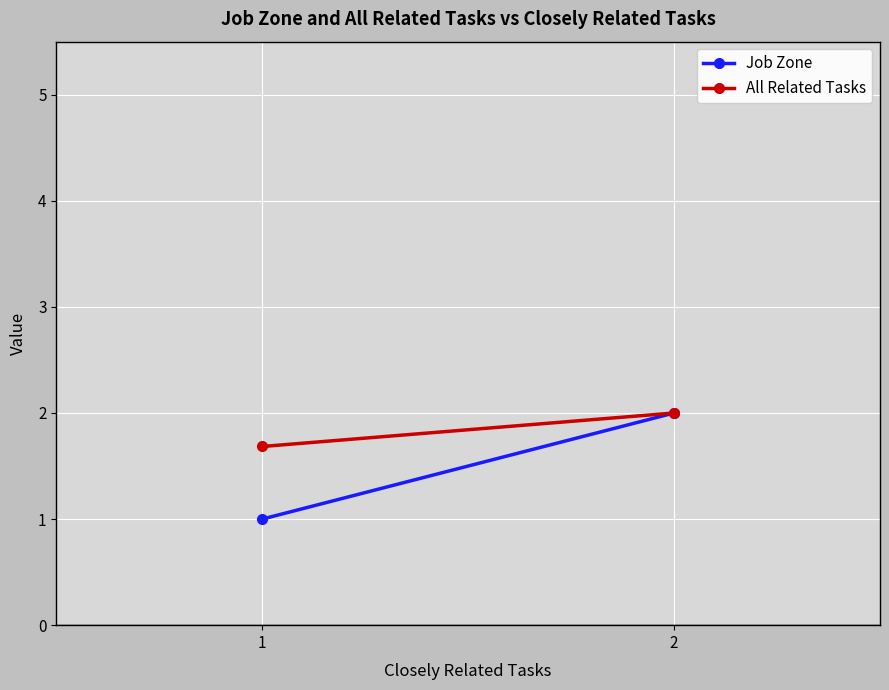

Rank the categories by All Related Tasks value from lowest to highest.

1, 2